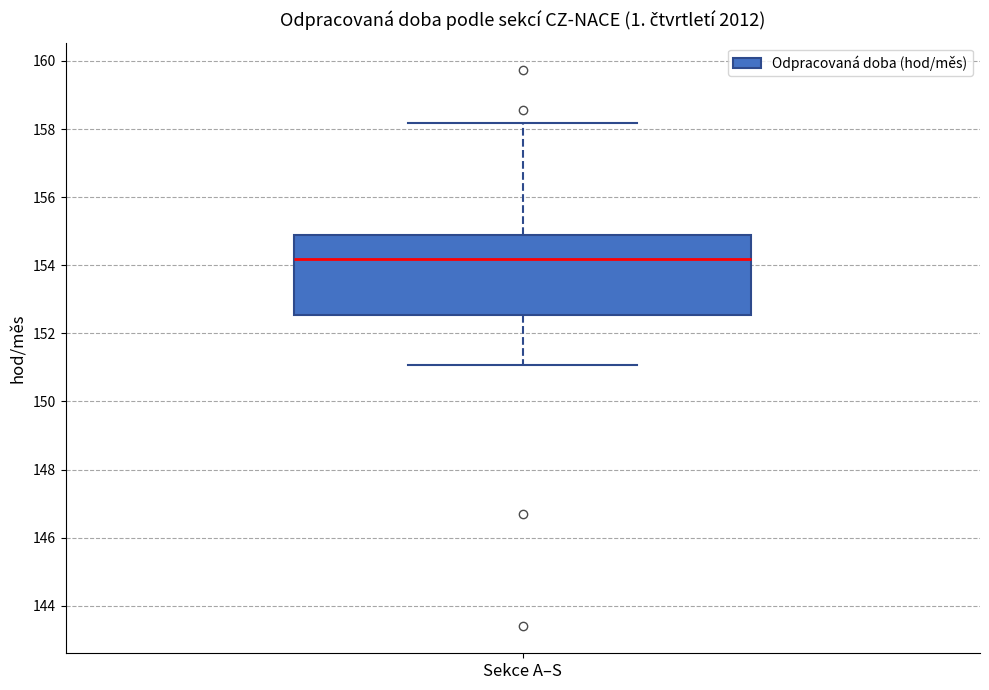

Where is the lower edge of the box for Sekce A–S on the y-axis? The values are not printed on the chart, so give them approximately, as read against the axis.

152.6